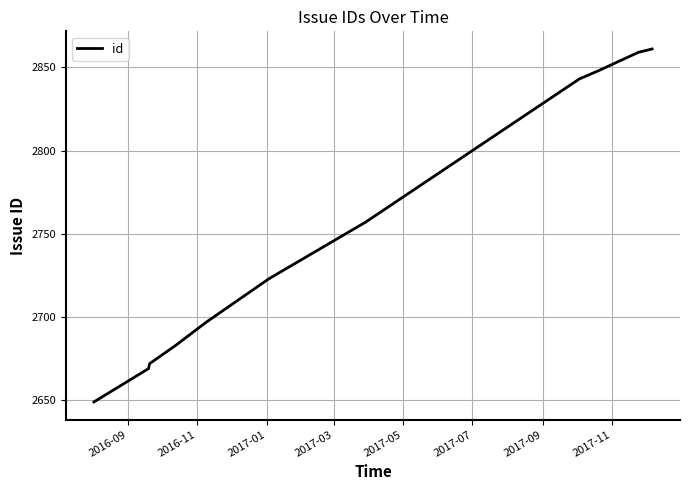

What is the minimum value shown in the chart?

2649